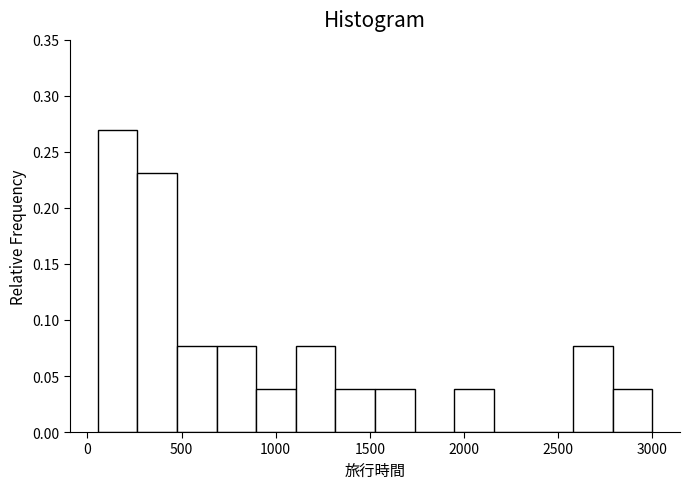

How tall is the bar that spans 700 to 900 on the x-axis? Neither the bar edges nor the heights are printed on the chart, so give them approximately, as read against the axes.

0.075